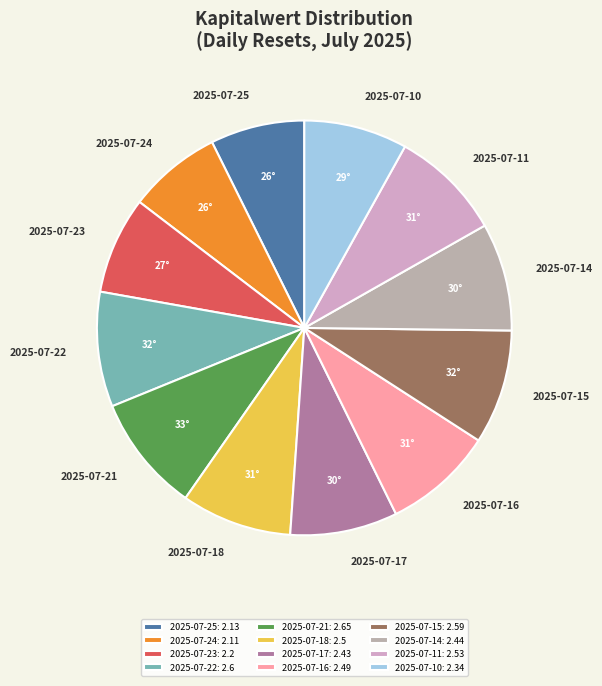

Is there a majority slice in this chart?

No